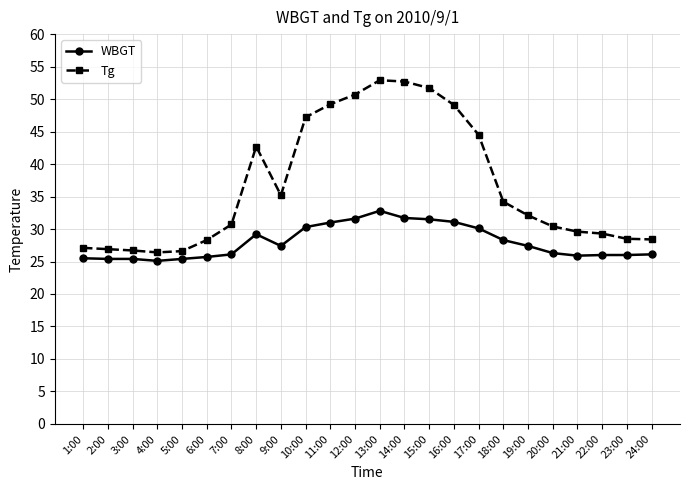

What is the label of the 6th point from the right?

19:00